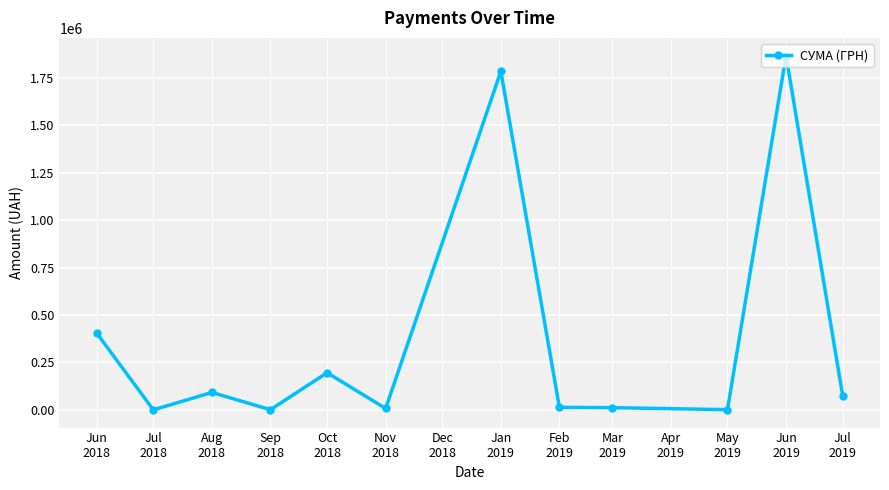

True or false: the data has more than 0 interior local peaks.

True